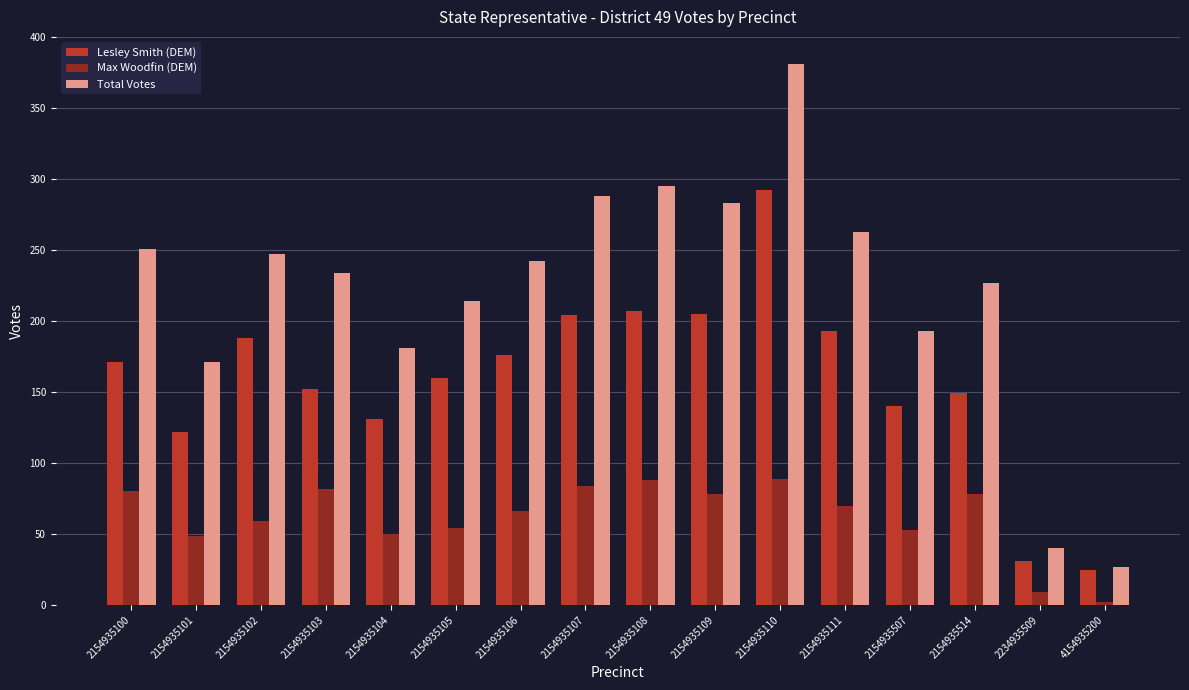

Count the number of categories in the chart.

16